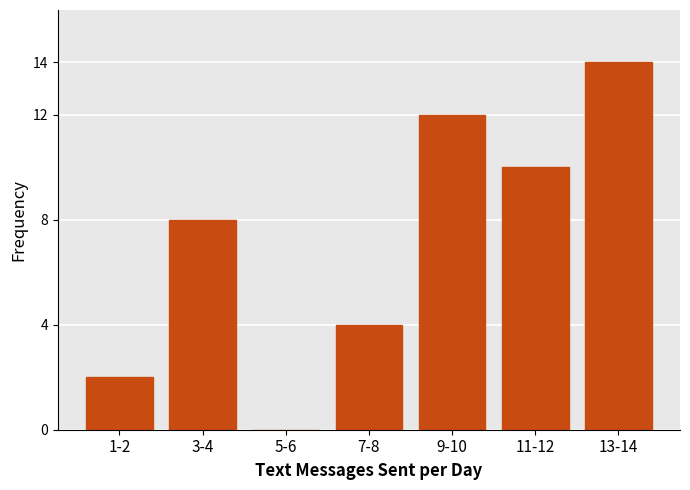

Reading left to right, list all the values displayed in this chart.

1-2=2	3-4=8	5-6=0	7-8=4	9-10=12	11-12=10	13-14=14